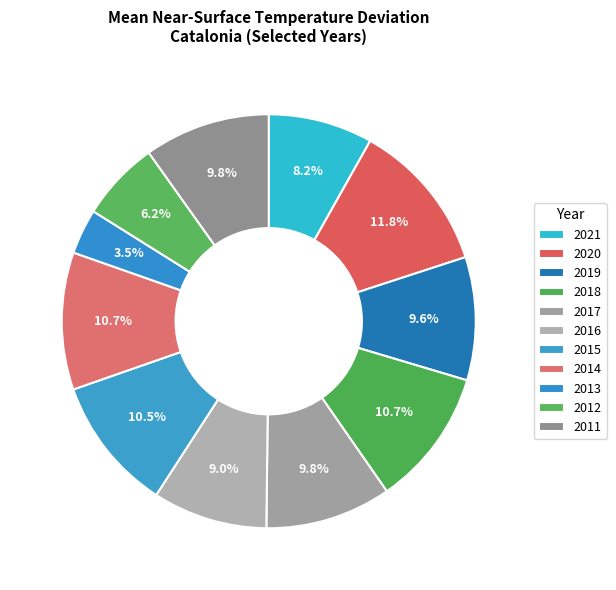

What is the change in value from 2014 to 2011?

-0.1